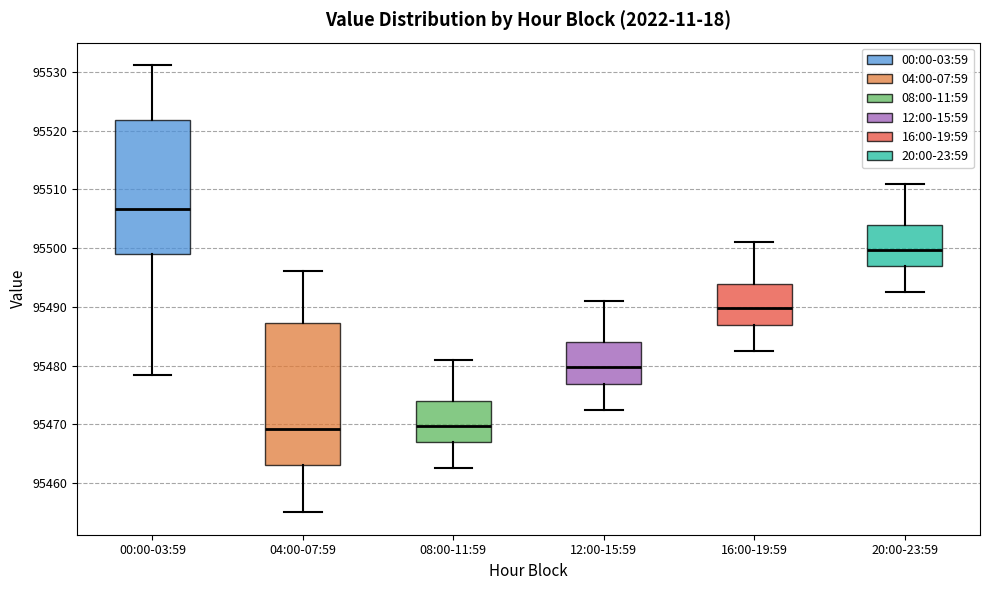

Comparing the boxes themselves (not the whiskers), which one is the tallest?

04:00-07:59